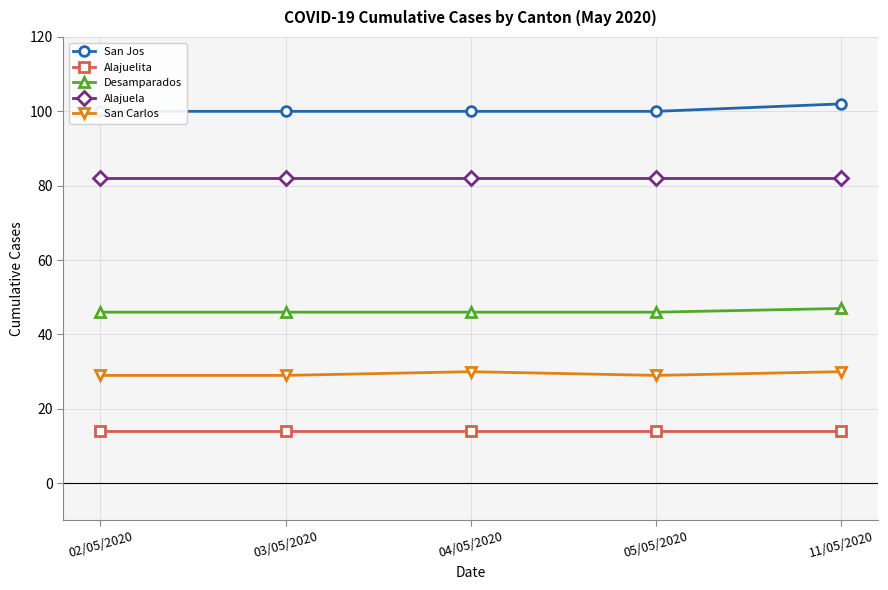

Which category has the lowest value in the Desamparados series?

02/05/2020